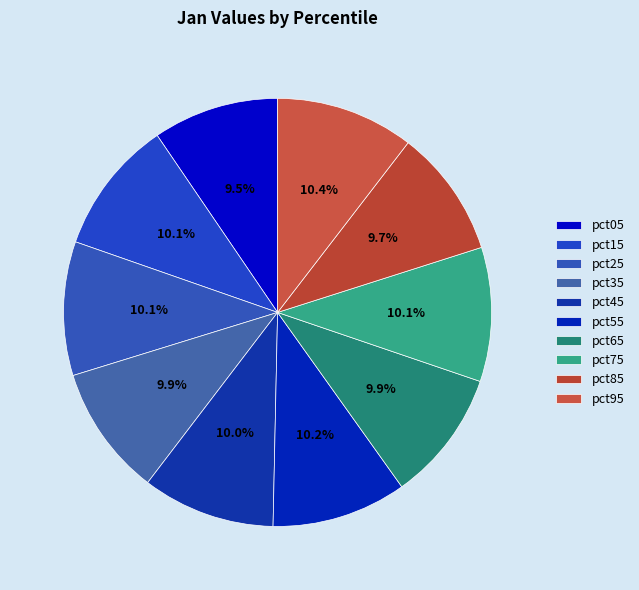

To the nearest percent, what percentage of the pie is pct65?

10%